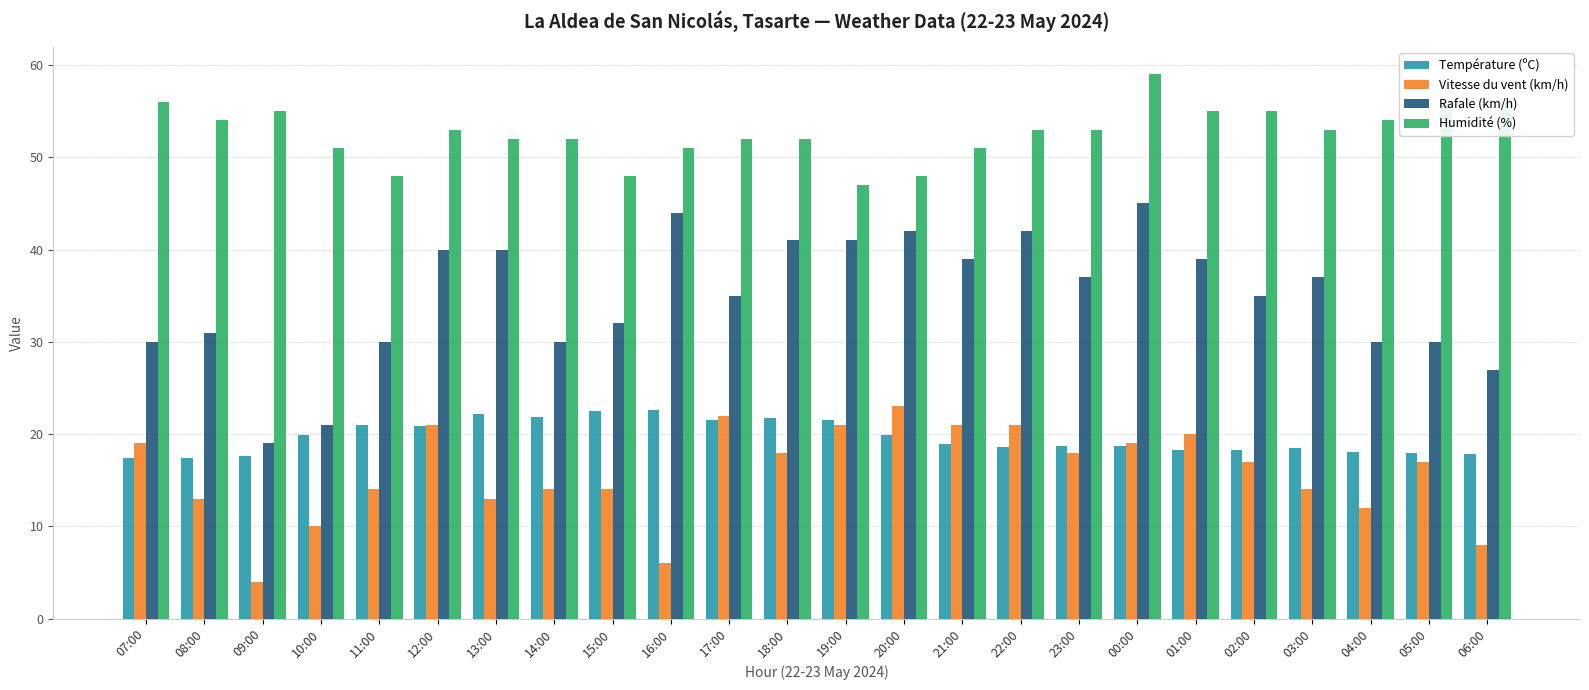

Read the Température (ºC) value at 12:00.

20.9